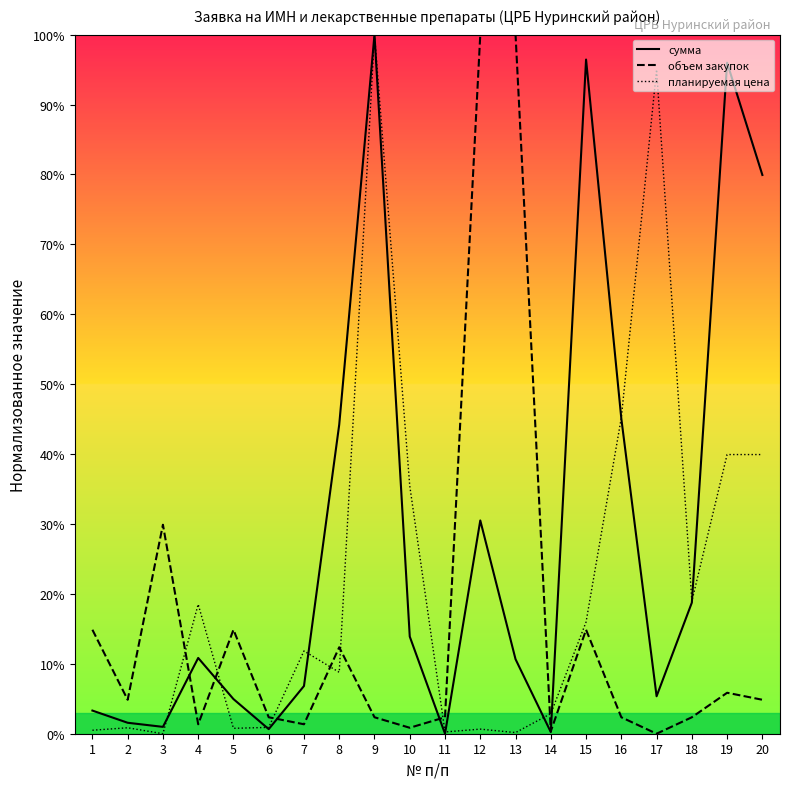

How many values in the планируемая цена series exceed 11?

10